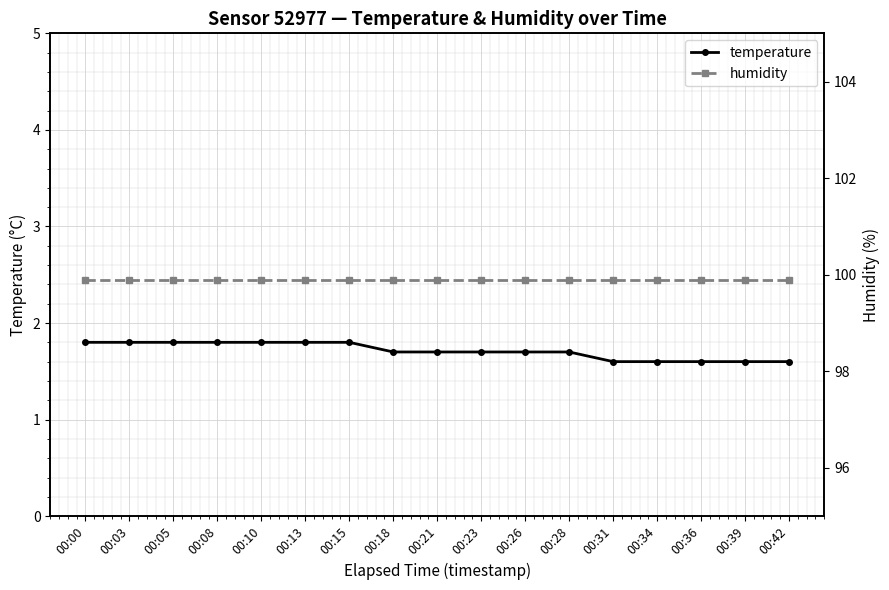

True or false: temperature and humidity intersect in this chart.

False